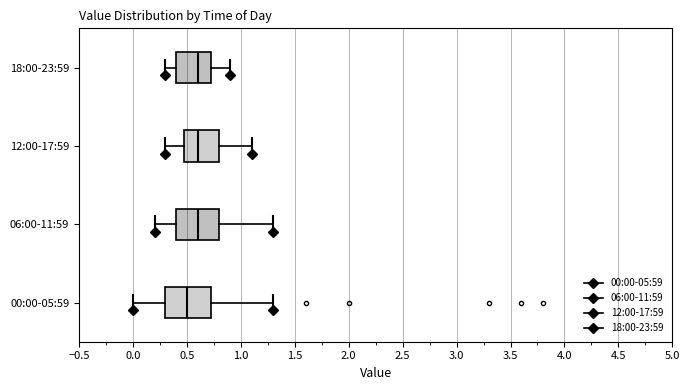

Where does the right whisker of the box for 18:00-23:59 end on the x-axis? The values are not printed on the chart, so give them approximately, as read against the axis.

0.90